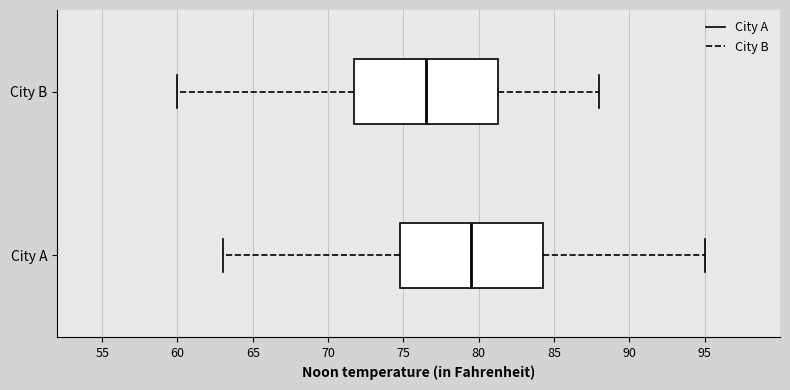

Reading bottom to top, read every box against the x-axis: the position of its median line, the range the box covers, and the ends of its whiskers. The values are not printed on the chart, so give them approximately, as read against the axis.

City A: median 79.5, box 75.0 to 84.5, whiskers 63.0 to 95.0
City B: median 76.5, box 72.0 to 81.5, whiskers 60.0 to 88.0